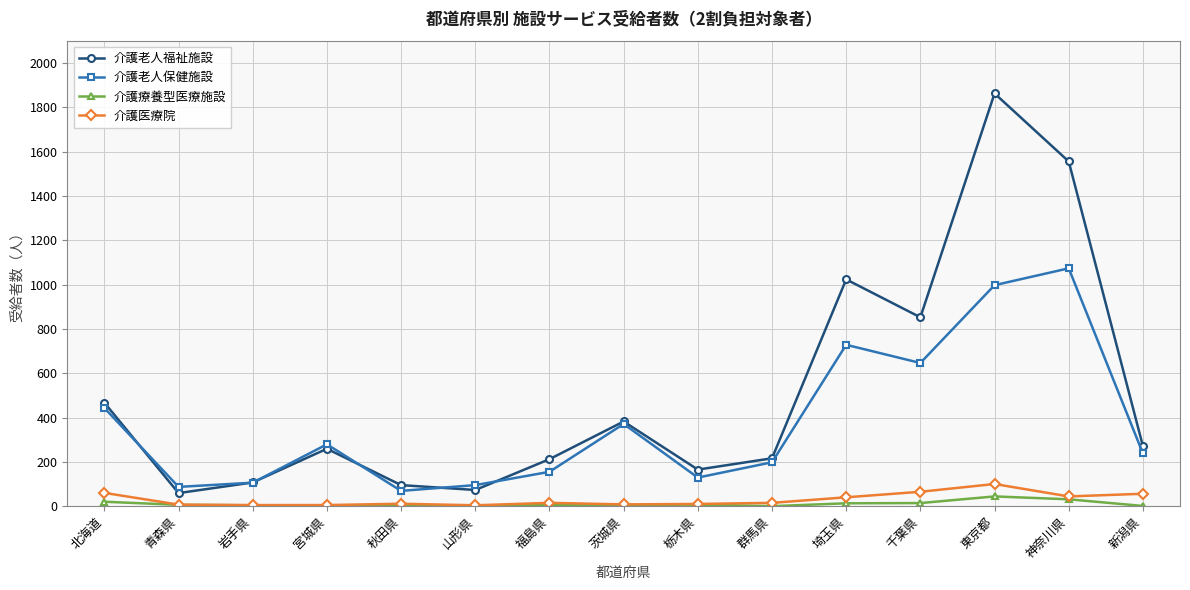

Is the value of 介護療養型医療施設 at 福島県 greater than the value of 介護老人保健施設 at 青森県?

No